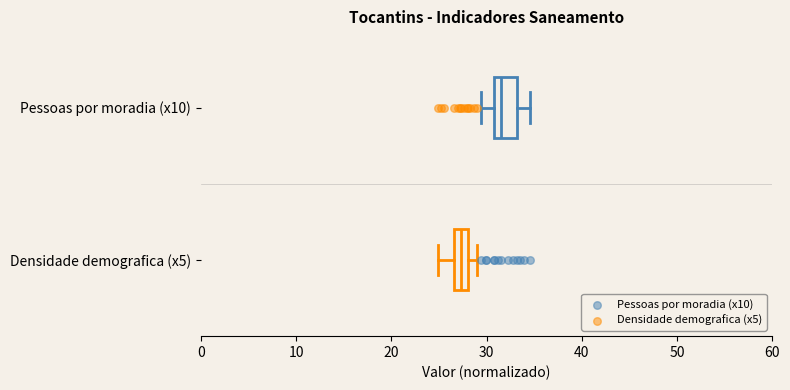

Which box's median line is the furthest to the right?

Pessoas por moradia (x10)